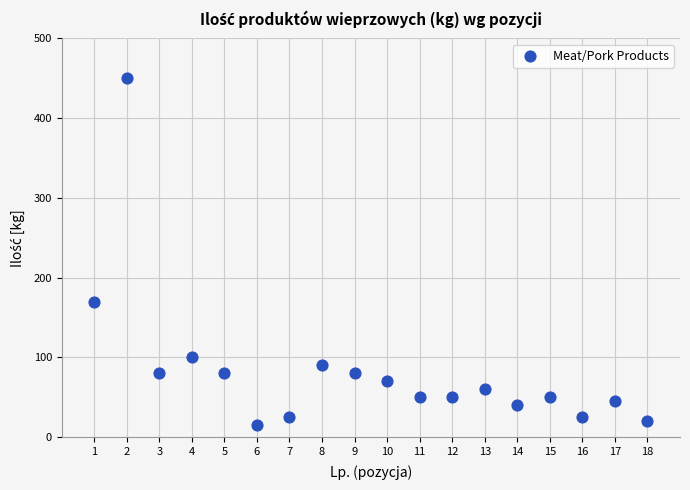

What Y value in the scatter plot is closest to 232?

170